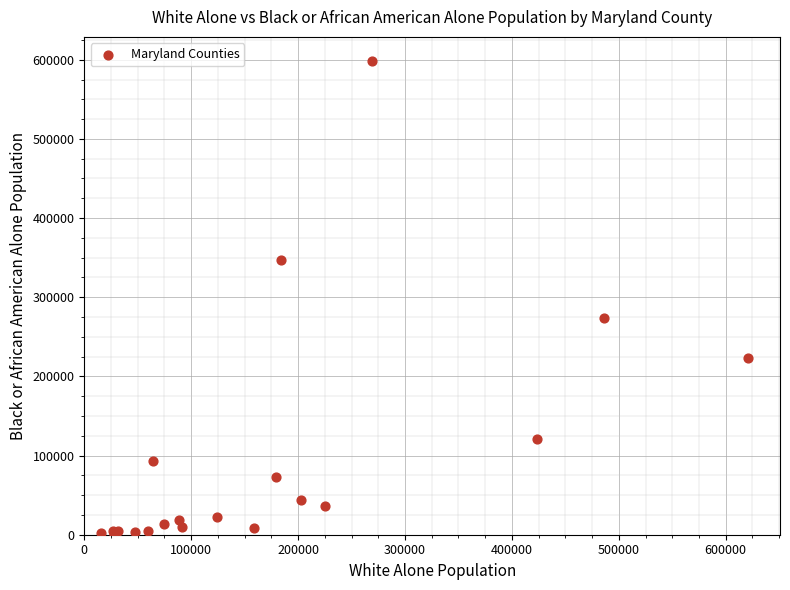

What Y value in the scatter plot is closest to 299619?

273329